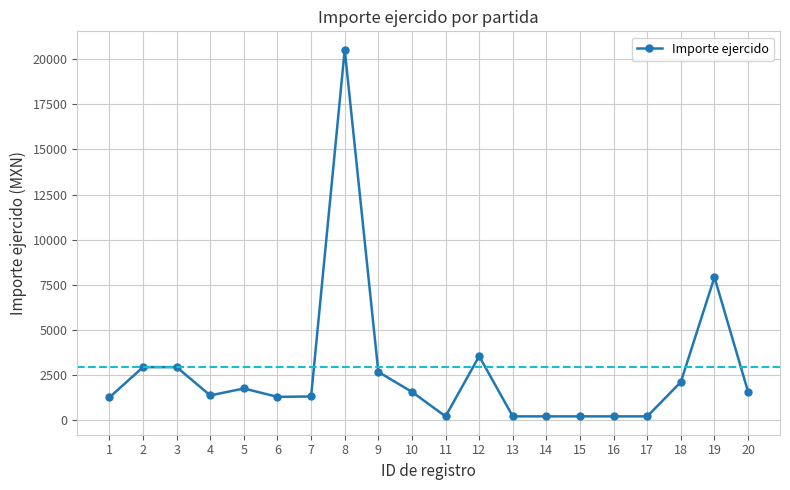

What is the greatest value displayed?

20522.0